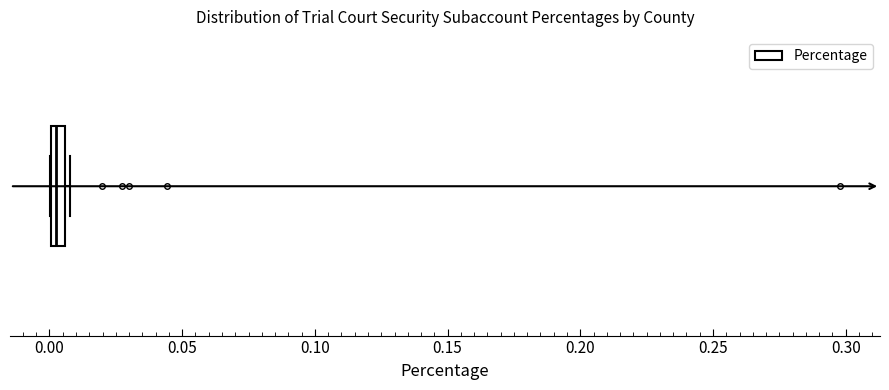

Where is the left edge of the box on the x-axis? The values are not printed on the chart, so give them approximately, as read against the axis.

0.000